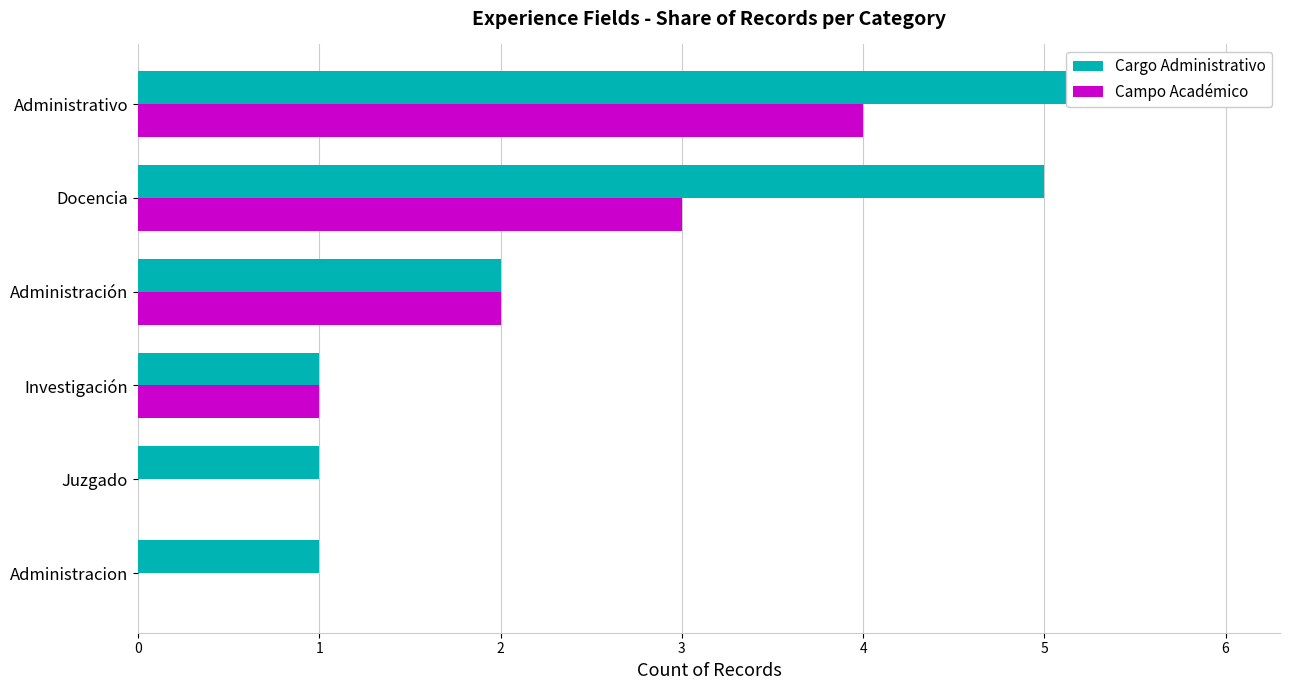

What is the spread (max minus min) of values at Administrativo?

2